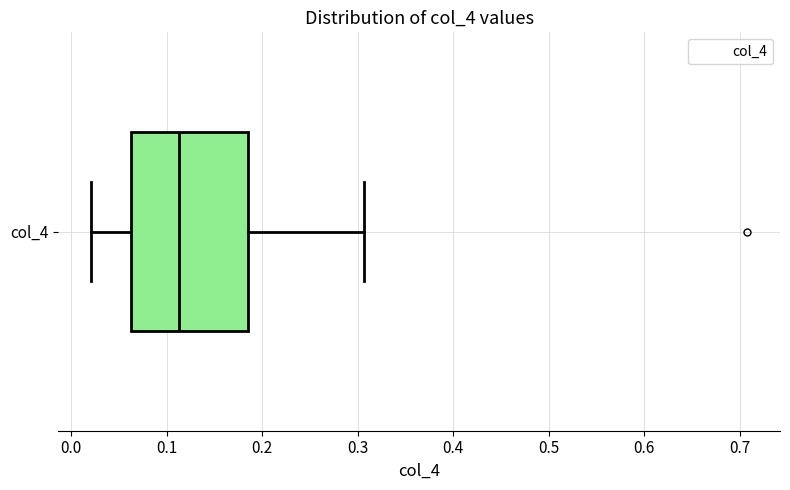

Read this box plot against the x-axis: the position of the median line, the range covered by the box, and the ends of both whiskers. The values are not printed on the chart, so give them approximately, as read against the axis.

median 0.11, box 0.06 to 0.19, whiskers 0.02 to 0.31